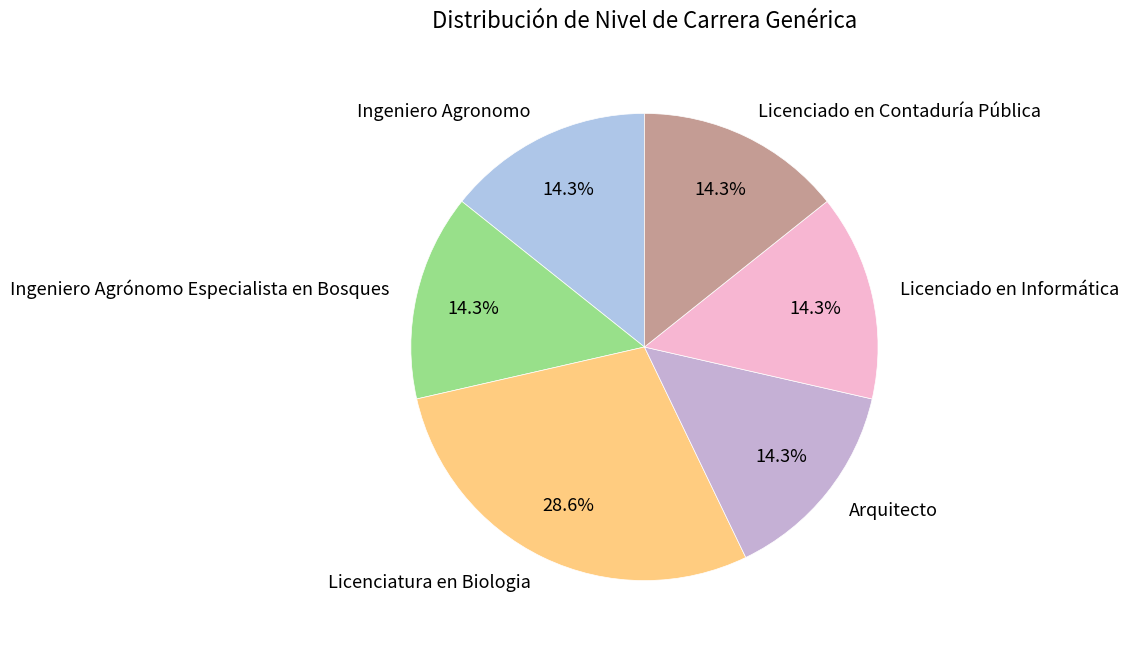

The Ingeniero Agronomo slice represents 1% of the pie. True or false?

False